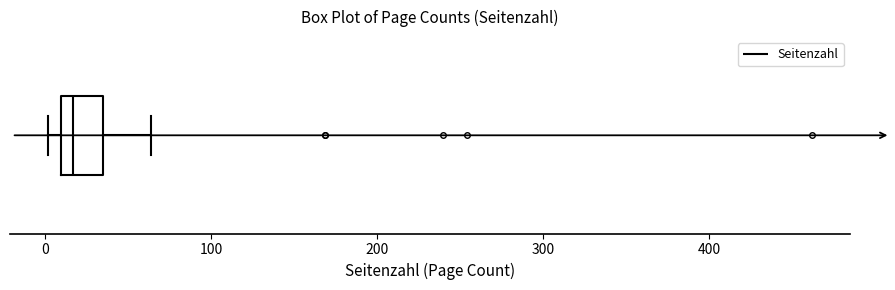

Read this box plot against the x-axis: the position of the median line, the range covered by the box, and the ends of both whiskers. The values are not printed on the chart, so give them approximately, as read against the axis.

median 20, box 10 to 40, whiskers 0 to 60